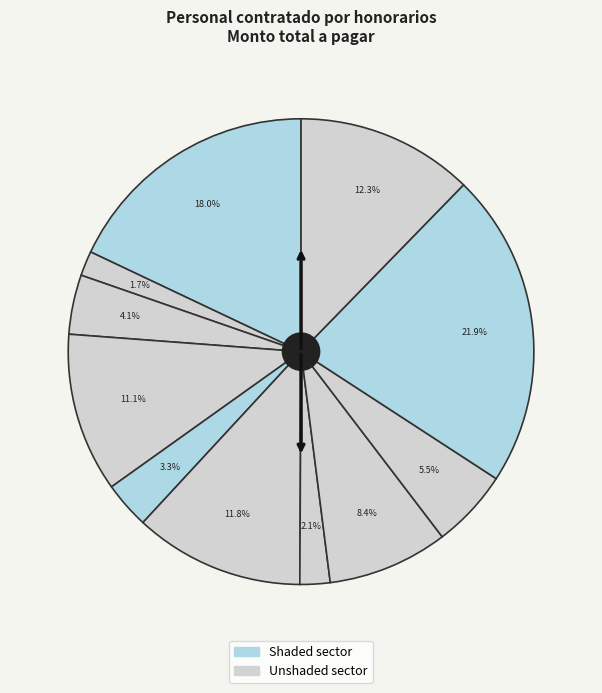

How many slices are in this pie chart?

11